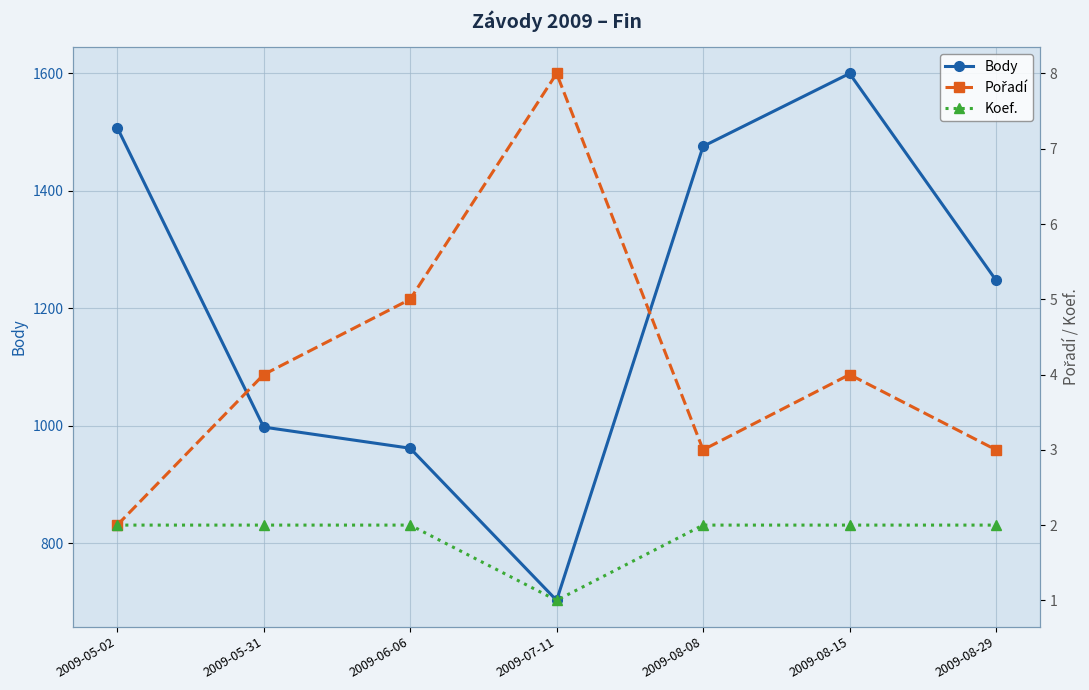

How many interior local peaks does the Pořadí series have?

2